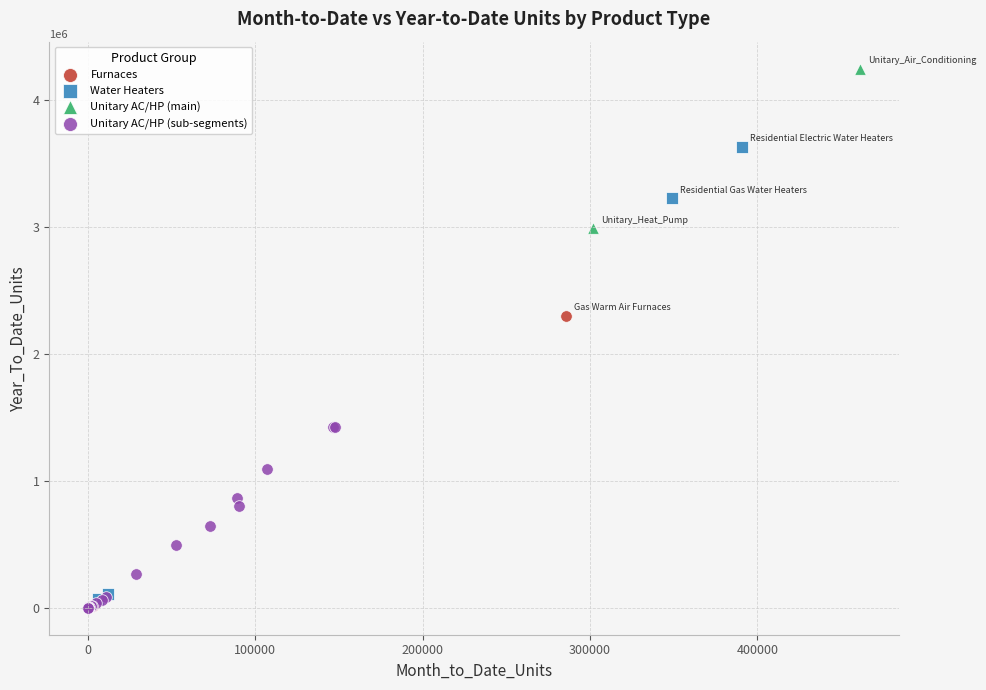

What are all the series names shown in the legend?

Furnaces, Water Heaters, Unitary AC/HP (main), Unitary AC/HP (sub-segments)